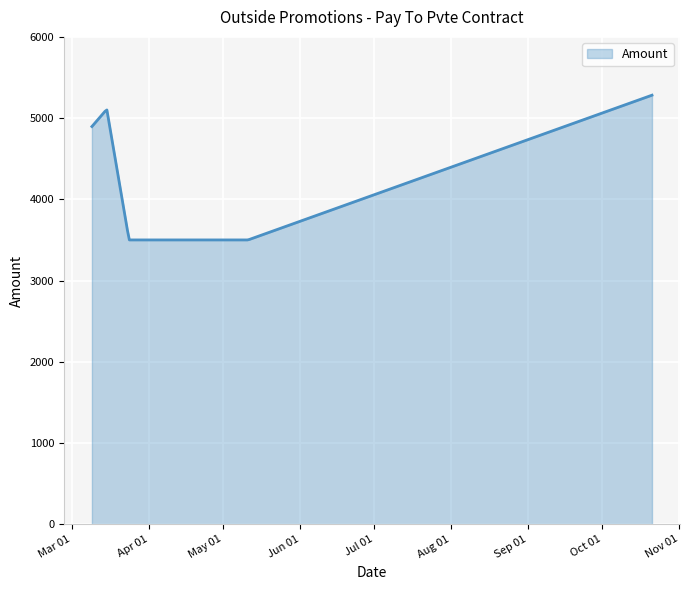

What is the difference between the maximum and minimum values?

1782.3